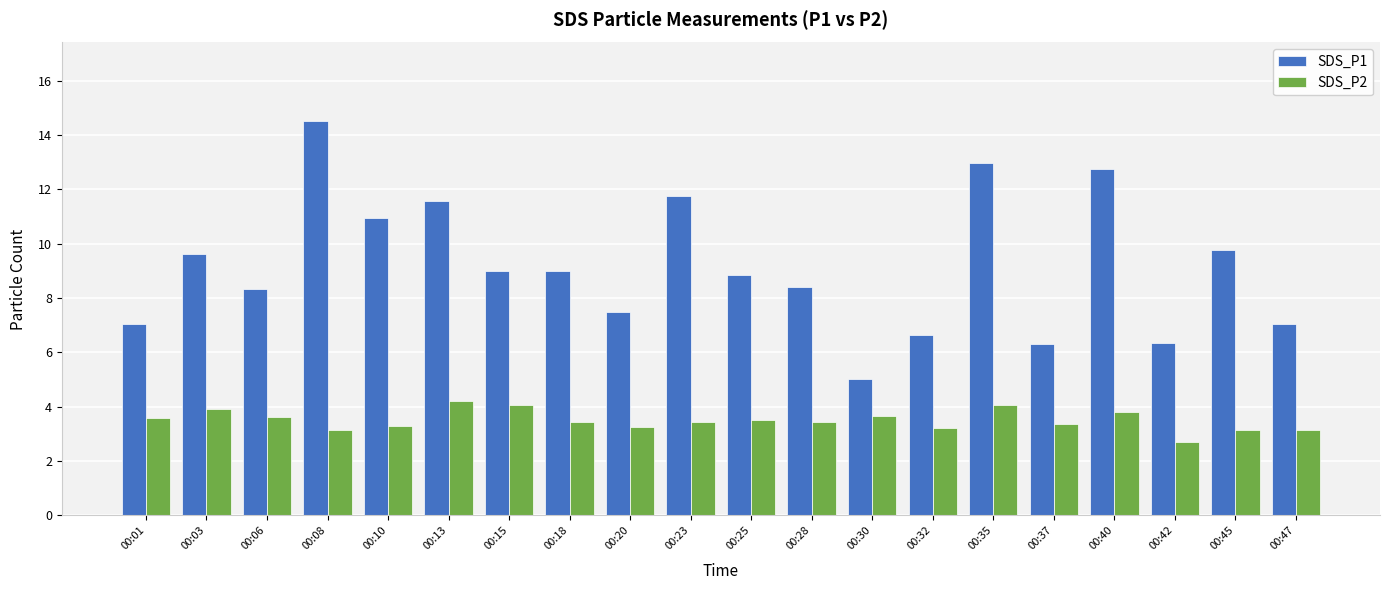

The SDS_P2 series shows 3.2 at 00:20. True or false?

True